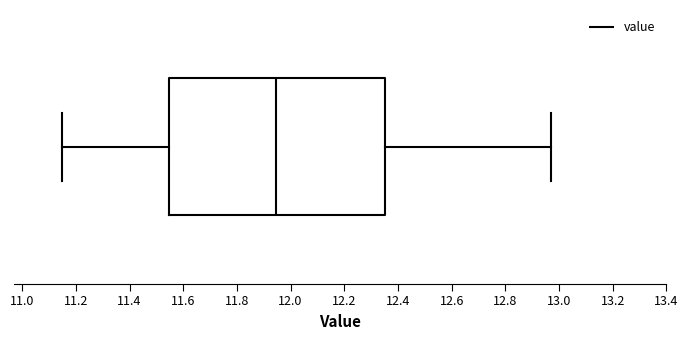

Read this box plot against the x-axis: the position of the median line, the range covered by the box, and the ends of both whiskers. The values are not printed on the chart, so give them approximately, as read against the axis.

median 11.94, box 11.54 to 12.36, whiskers 11.16 to 12.98